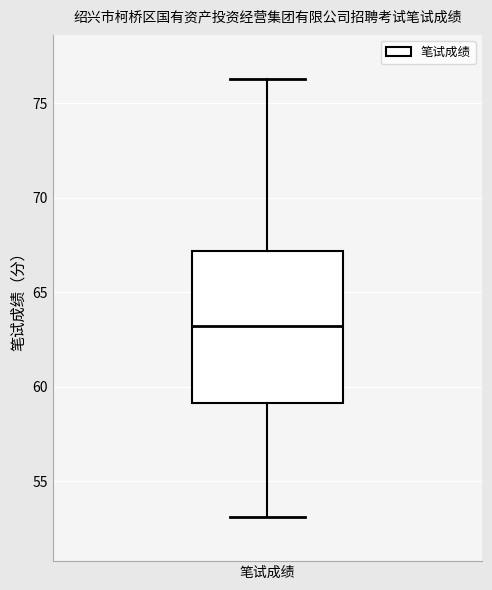

Transcribe this box plot: give where the median line is, the range the box spans, and where the two whiskers end, as read against the y-axis. The values are not printed on the chart, so give them approximately, as read against the axis.

median 63.0, box 59.0 to 67.0, whiskers 53.0 to 76.5